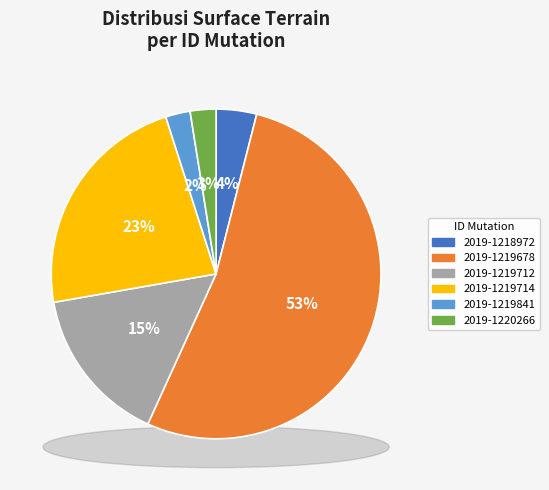

Count the number of slices in the pie.

6